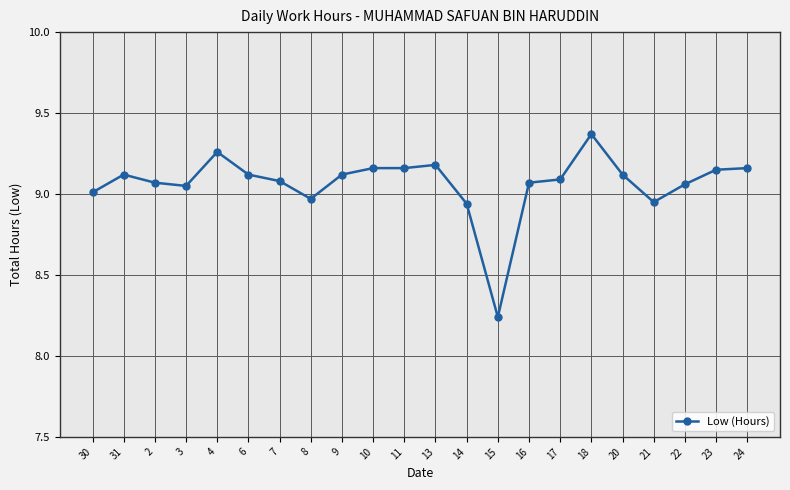

Where is the data nearest to the value 8?

15